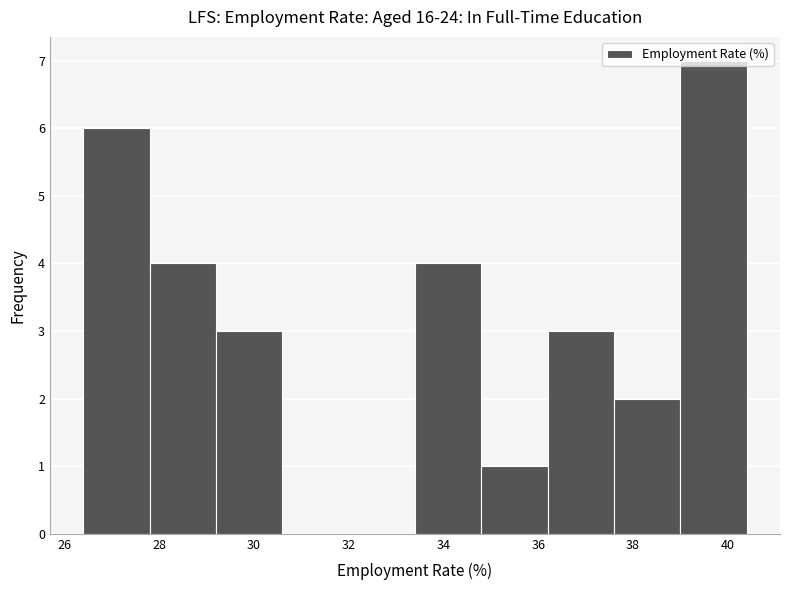

Which range on the x-axis has the tallest bar?

39.0 to 40.4